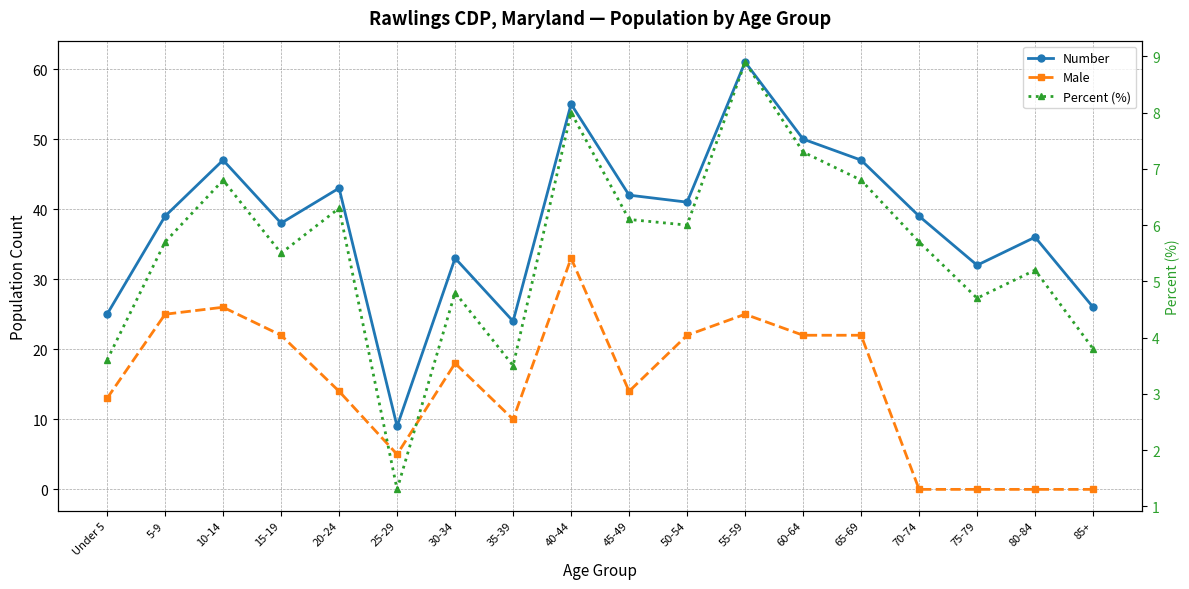

Reading right to left, transcribe all the data shown in this chart.

Number: 26.0	36.0	32.0	39.0	47.0	50.0	61.0	41.0	42.0	55.0	24.0	33.0	9.0	43.0	38.0	47.0	39.0	25.0
Male: 0.0	0.0	0.0	0.0	22.0	22.0	25.0	22.0	14.0	33.0	10.0	18.0	5.0	14.0	22.0	26.0	25.0	13.0
Percent (%): 3.8	5.2	4.7	5.7	6.8	7.3	8.9	6.0	6.1	8.0	3.5	4.8	1.3	6.3	5.5	6.8	5.7	3.6